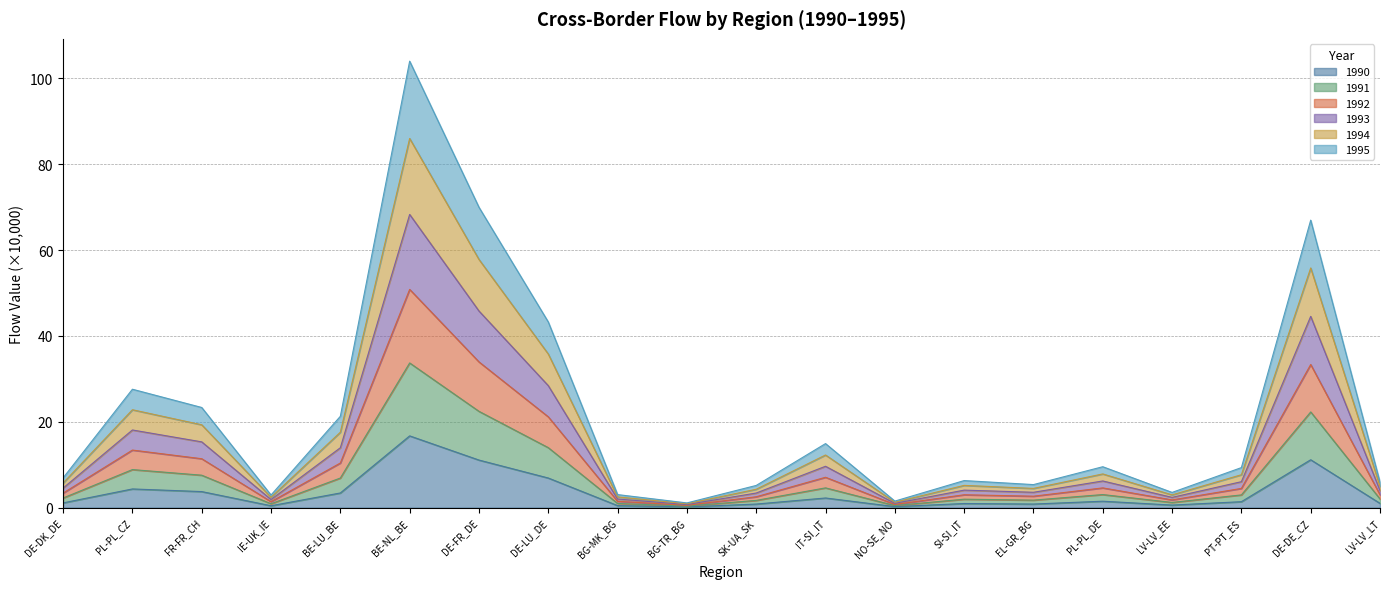

What is the label of the 4th point from the right?

LV-LV_EE